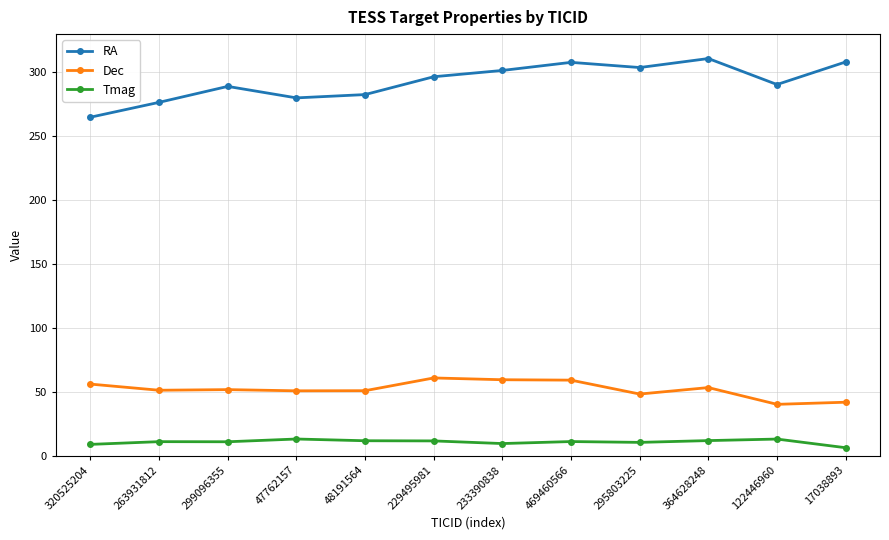

Is it true that RA equals 307.9 at 469460566?

True